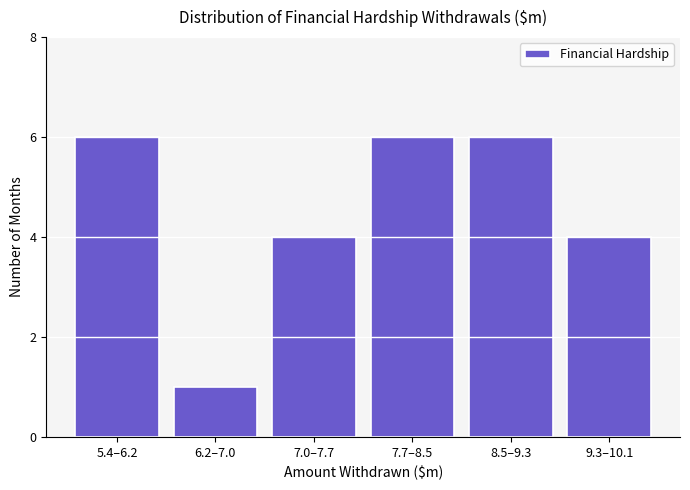

Reading right to left, list all the values displayed in this chart.

9.3–10.1=4	8.5–9.3=6	7.7–8.5=6	7.0–7.7=4	6.2–7.0=1	5.4–6.2=6